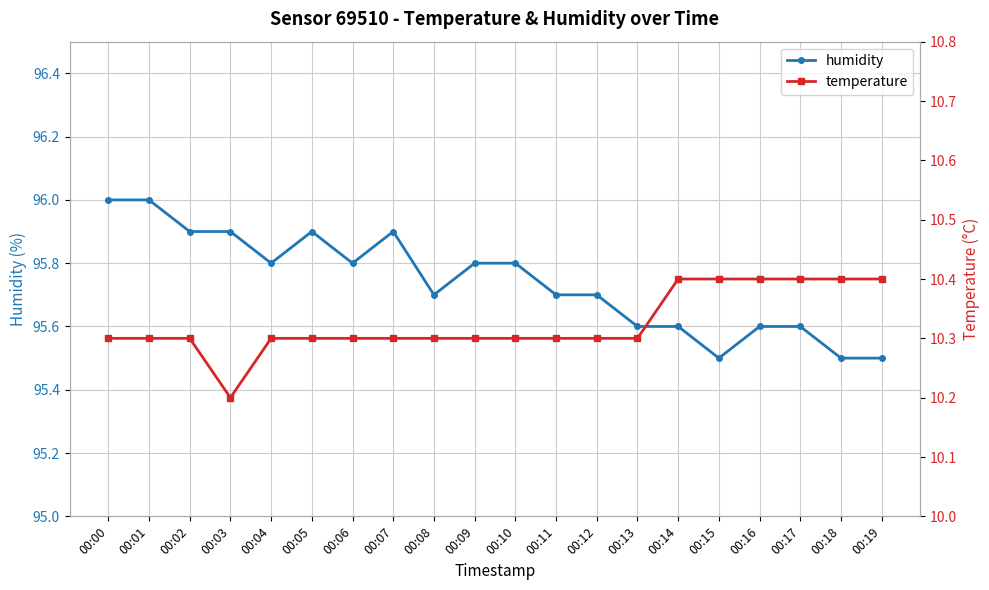

What are all the series names shown in the legend?

humidity, temperature